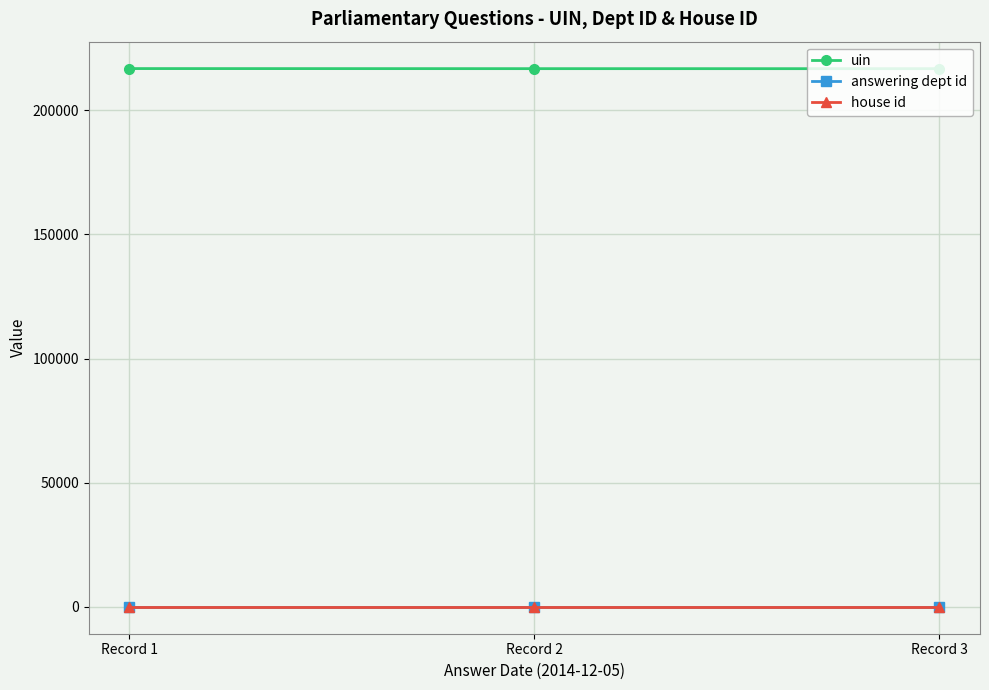

What is the difference between the uin values at Record 2 and Record 1?

31